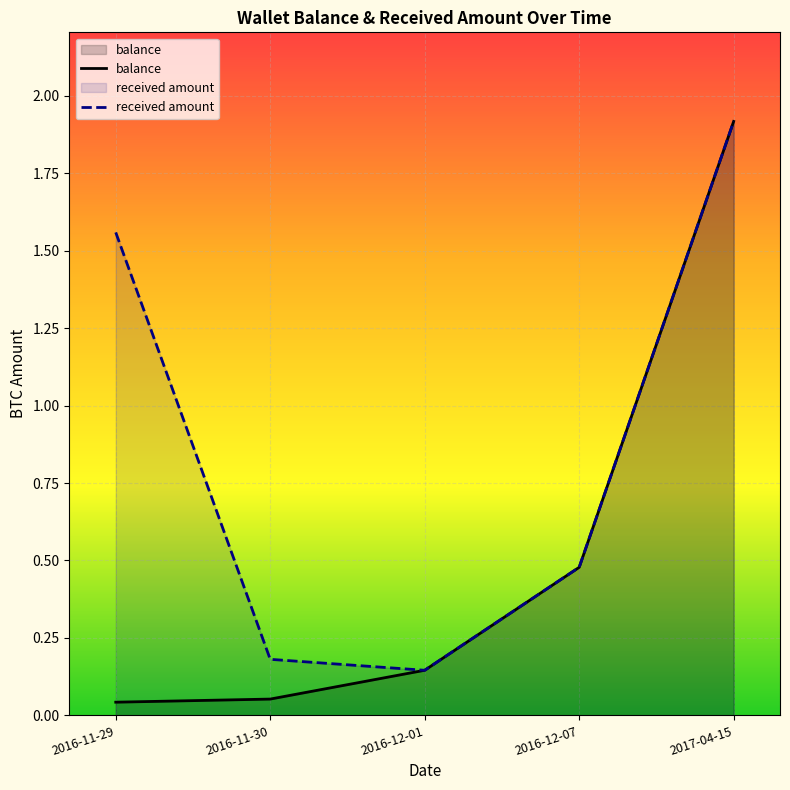

Which series changed the most between 2016-11-29 and 2017-04-15?

balance